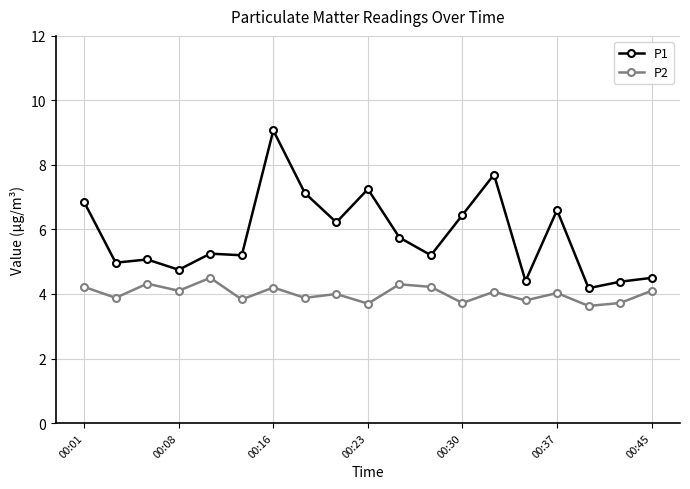

What is the difference between the maximum and minimum values in the P1 series?

4.9